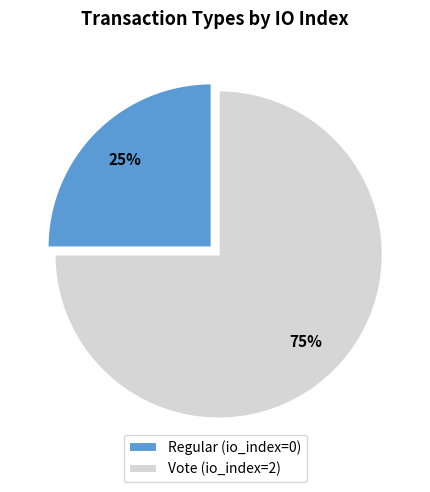

What is the largest slice in the pie chart?

Vote